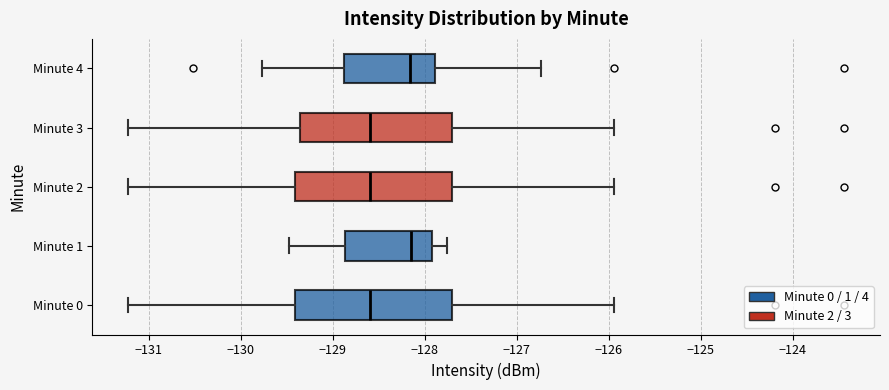

Reading bottom to top, transcribe this box plot: for each box, give where its median line is, the range the box spans, and where its two whiskers end, as read against the x-axis. The values are not printed on the chart, so give them approximately, as read against the axis.

Minute 0: median -128.6, box -129.4 to -127.7, whiskers -131.2 to -125.9
Minute 1: median -128.1, box -128.9 to -127.9, whiskers -129.5 to -127.8
Minute 2: median -128.6, box -129.4 to -127.7, whiskers -131.2 to -125.9
Minute 3: median -128.6, box -129.4 to -127.7, whiskers -131.2 to -125.9
Minute 4: median -128.2, box -128.9 to -127.9, whiskers -129.8 to -126.7